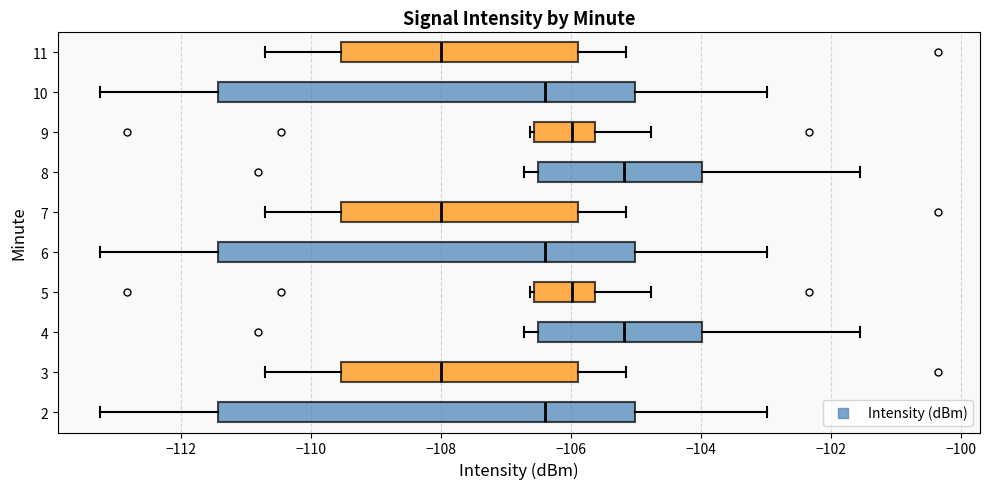

Reading bottom to top, transcribe this box plot: for each box, give where its median line is, the range the box spans, and where its two whiskers end, as read against the x-axis. The values are not printed on the chart, so give them approximately, as read against the axis.

2: median -106.4, box -111.4 to -105.0, whiskers -113.2 to -103.0
3: median -108.0, box -109.6 to -105.8, whiskers -110.8 to -105.2
4: median -105.2, box -106.6 to -104.0, whiskers -106.8 to -101.6
5: median -106.0, box -106.6 to -105.6, whiskers -106.6 (just left of the box's left edge) to -104.8
6: median -106.4, box -111.4 to -105.0, whiskers -113.2 to -103.0
7: median -108.0, box -109.6 to -105.8, whiskers -110.8 to -105.2
8: median -105.2, box -106.6 to -104.0, whiskers -106.8 to -101.6
9: median -106.0, box -106.6 to -105.6, whiskers -106.6 (just left of the box's left edge) to -104.8
10: median -106.4, box -111.4 to -105.0, whiskers -113.2 to -103.0
11: median -108.0, box -109.6 to -105.8, whiskers -110.8 to -105.2